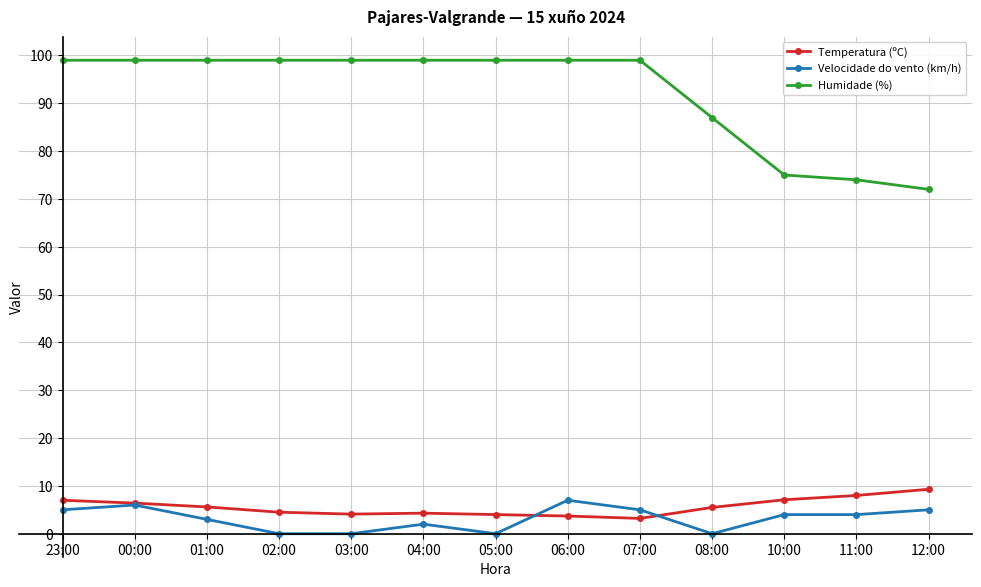

What is the difference between the maximum and second lowest values in the Temperatura (ºC) series?

5.6